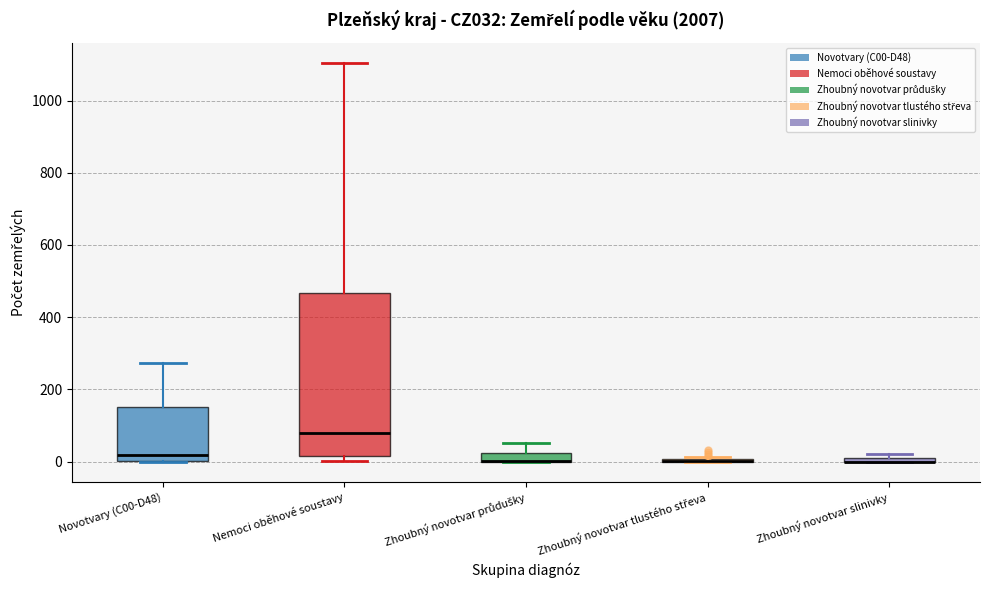

Where does the upper whisker of the box for Novotvary (C00-D48) end on the y-axis? The values are not printed on the chart, so give them approximately, as read against the axis.

280